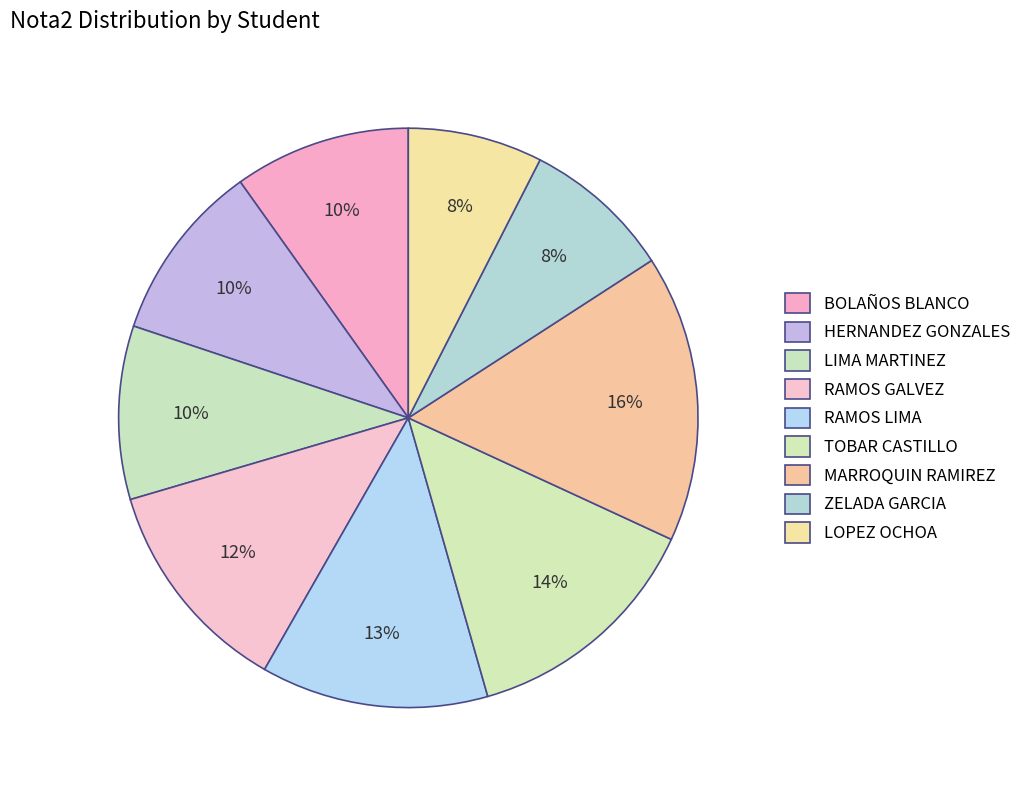

How many slices are in this pie chart?

9